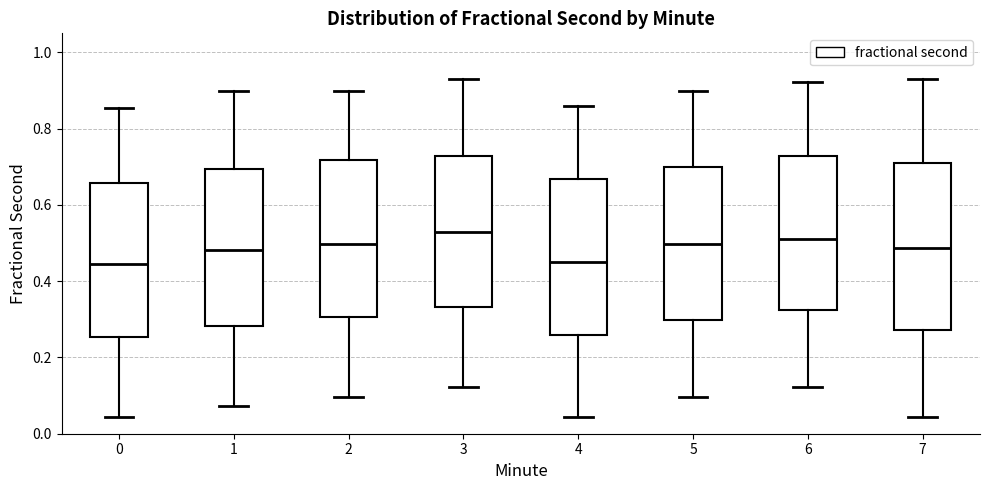

Reading left to right, transcribe this box plot: for each box, give where its median line is, the range the box spans, and where its two whiskers end, as read against the y-axis. The values are not printed on the chart, so give them approximately, as read against the axis.

0: median 0.44, box 0.26 to 0.66, whiskers 0.04 to 0.86
1: median 0.48, box 0.28 to 0.70, whiskers 0.08 to 0.90
2: median 0.50, box 0.30 to 0.72, whiskers 0.10 to 0.90
3: median 0.52, box 0.34 to 0.72, whiskers 0.12 to 0.94
4: median 0.46, box 0.26 to 0.66, whiskers 0.04 to 0.86
5: median 0.50, box 0.30 to 0.70, whiskers 0.10 to 0.90
6: median 0.52, box 0.32 to 0.72, whiskers 0.12 to 0.92
7: median 0.48, box 0.28 to 0.70, whiskers 0.04 to 0.94